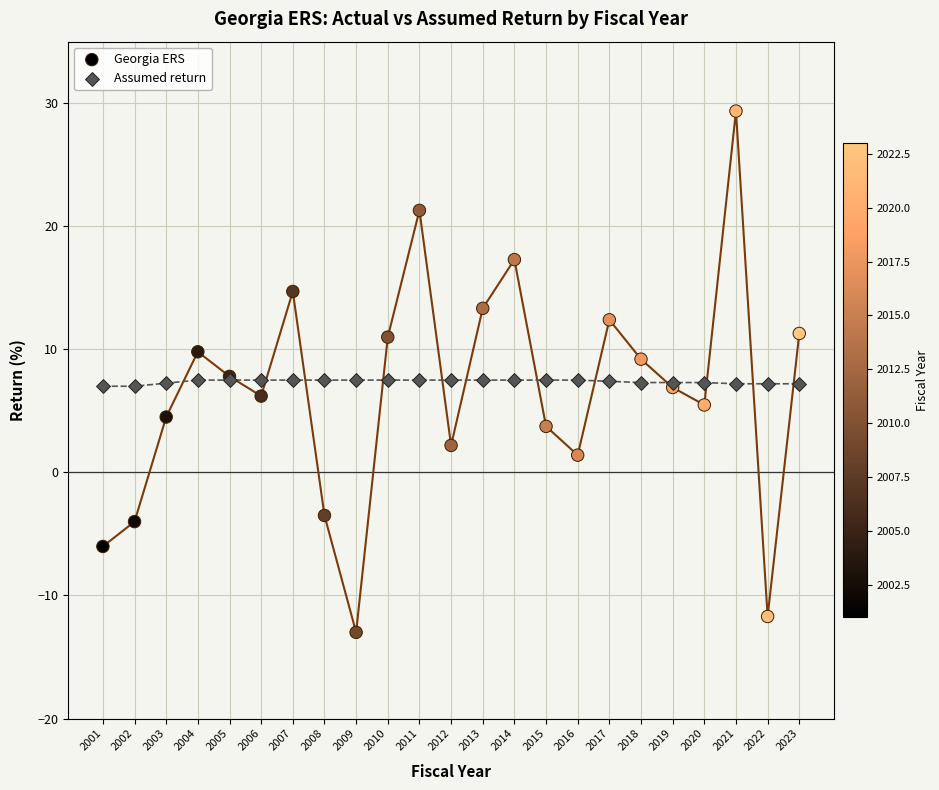

What is the X range (max minus min) for the scatter plot?

22.0